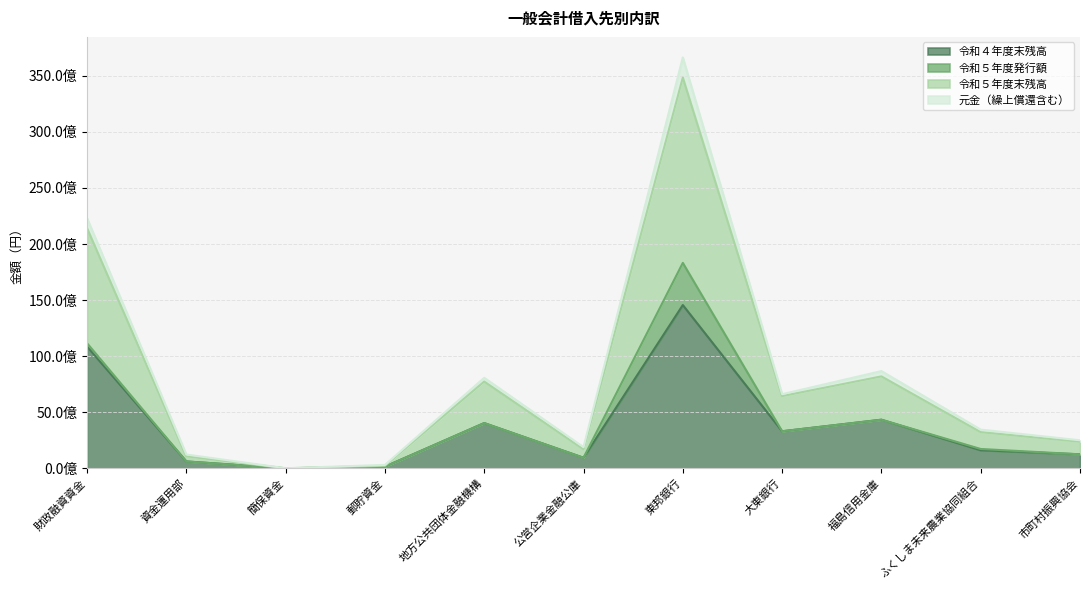

True or false: 令和４年度末残高 and 元金（繰上償還含む） cross at least once.

False